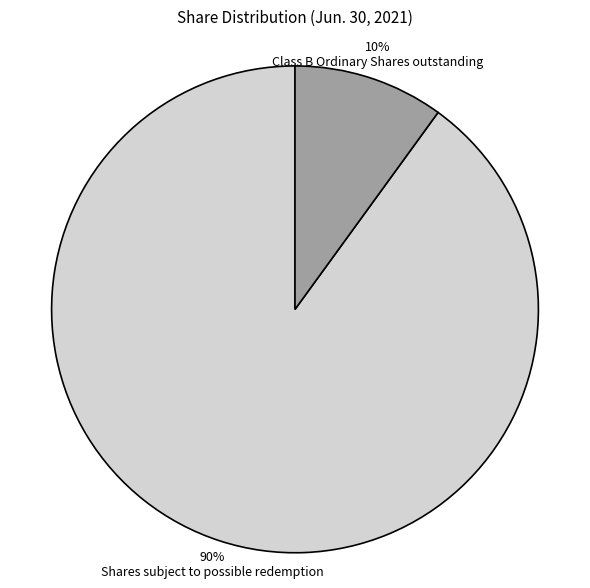

Combined, do Shares subject to possible redemption and Class B Ordinary Shares outstanding account for over 50%?

Yes